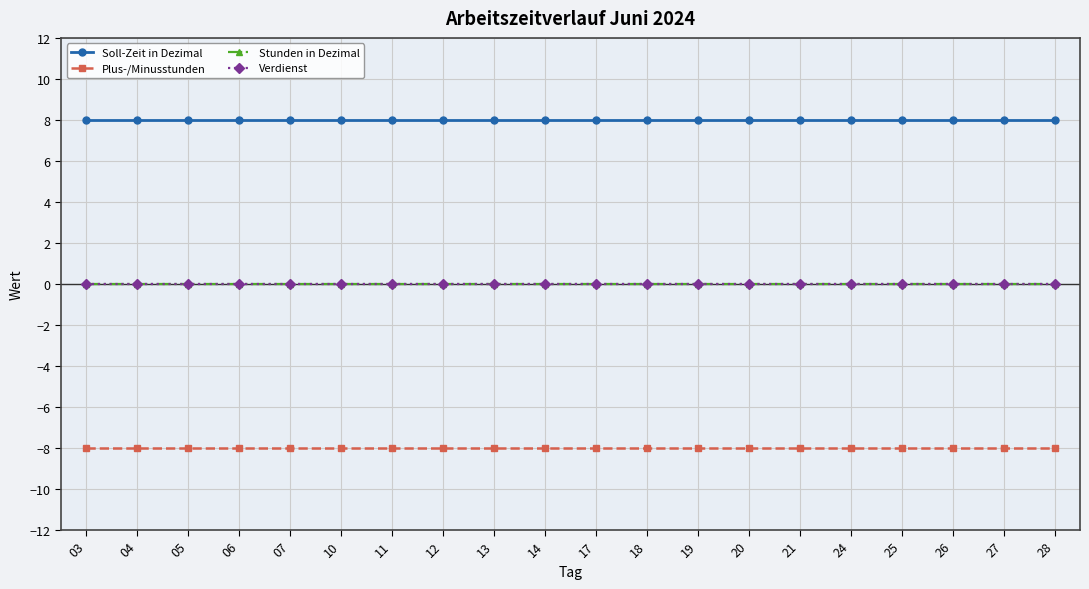

The Soll-Zeit in Dezimal series shows 4 at 18. True or false?

False